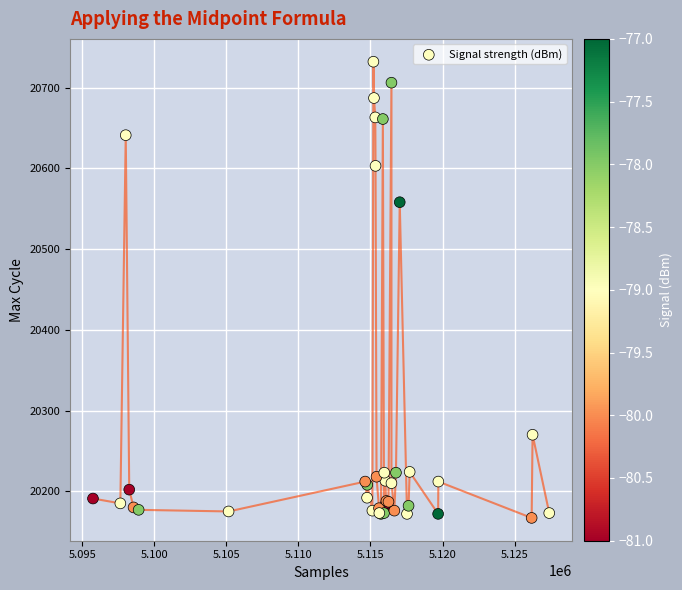

What Y value in the scatter plot is closest to 20449?

20558